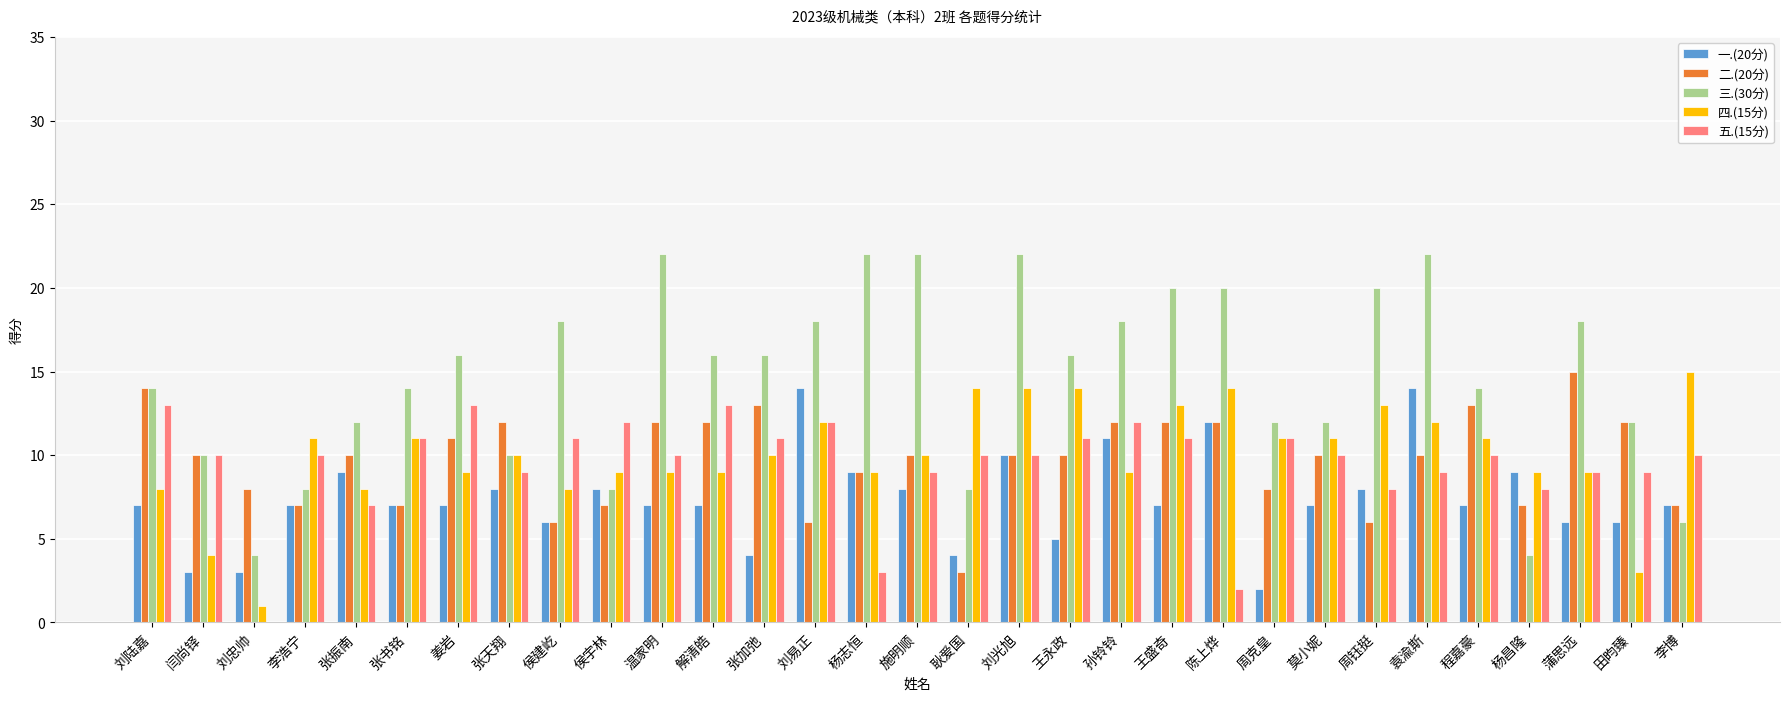

Is it true that 三.(30分) equals 16 at 张加弛?

True